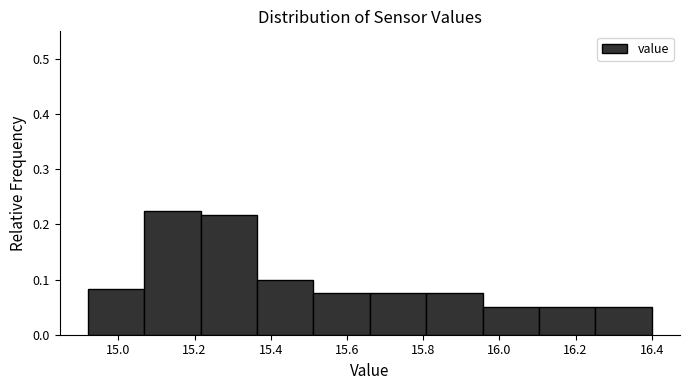

Reading left to right, transcribe this chart: for each bar, give the range it covers on the x-axis and its height. Neither the bar edges nor the heights are printed on the chart, so give them approximately, as read against the axes.

14.920 to 15.068: 0.08
15.068 to 15.216: 0.23
15.216 to 15.364: 0.22
15.364 to 15.512: 0.10
15.512 to 15.660: 0.08
15.660 to 15.808: 0.08
15.808 to 15.956: 0.08
15.956 to 16.104: 0.05
16.104 to 16.252: 0.05
16.252 to 16.400: 0.05